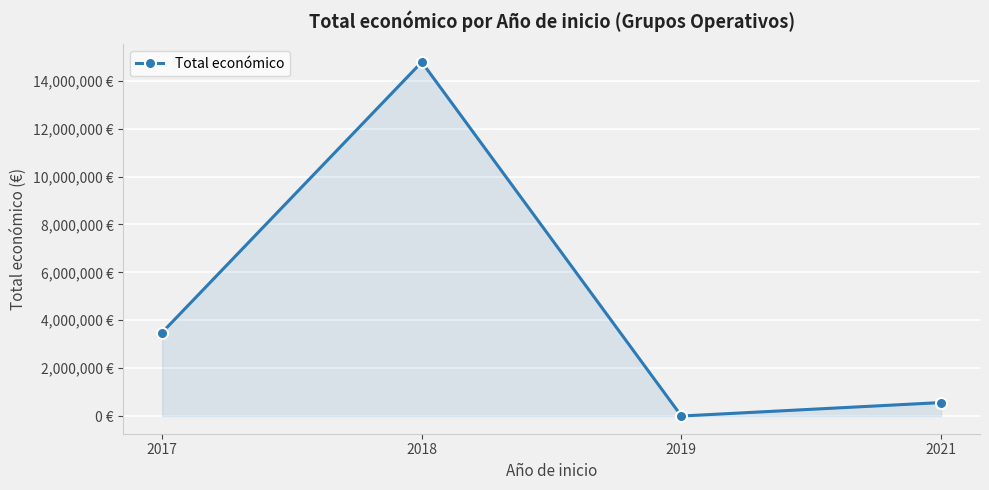

True or false: there are more than 1 points higher than both neighbors.

False